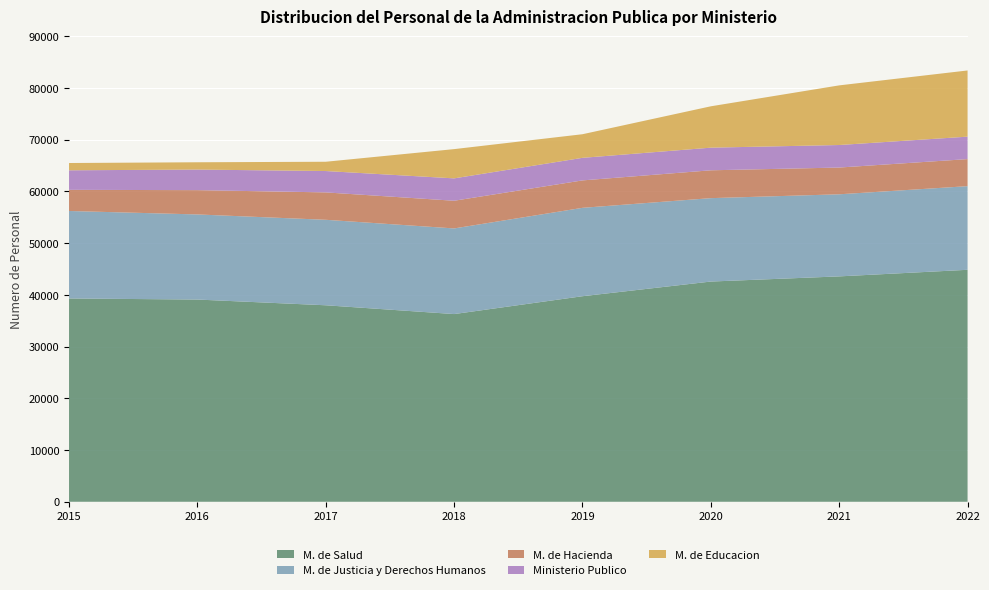

Reading left to right, extract all data points from this chart.

M. de Salud: 39304	39096	37989	36288	39740	42576	43574	44848
M. de Justicia y Derechos Humanos: 16915	16454	16527	16558	17088	16126	15872	16169
M. de Hacienda: 4088	4697	5297	5352	5304	5384	5171	5232
Ministerio Publico: 3779	3981	4130	4327	4362	4376	4357	4342
M. de Educacion: 1407	1409	1794	5654	4565	7996	11530	12795